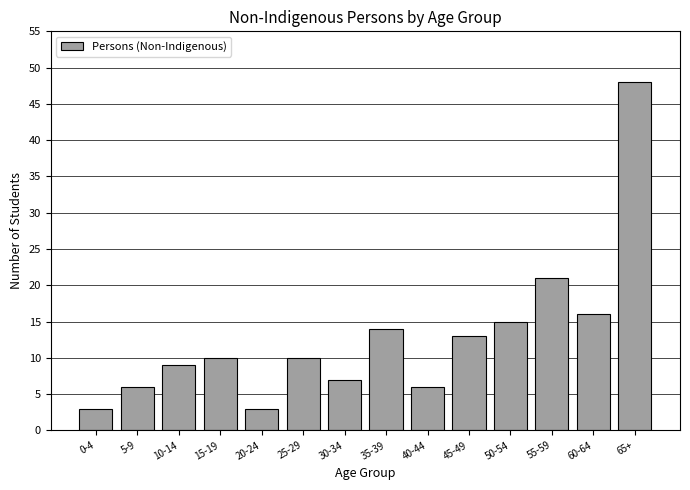

Reading left to right, transcribe all the data shown in this chart.

0-4=3	5-9=6	10-14=9	15-19=10	20-24=3	25-29=10	30-34=7	35-39=14	40-44=6	45-49=13	50-54=15	55-59=21	60-64=16	65+=48